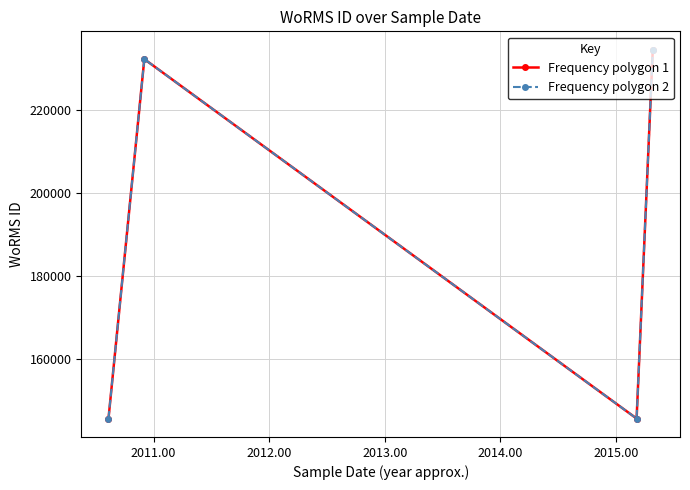

What is the lowest value of the Frequency polygon 2 series?

145721